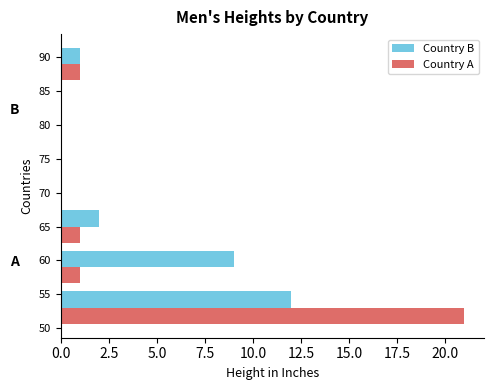

What is the length of the Country A bar covering 56 to 62 on the y-axis? The values are not printed on the chart, so give them approximately, as read against the axis.

1